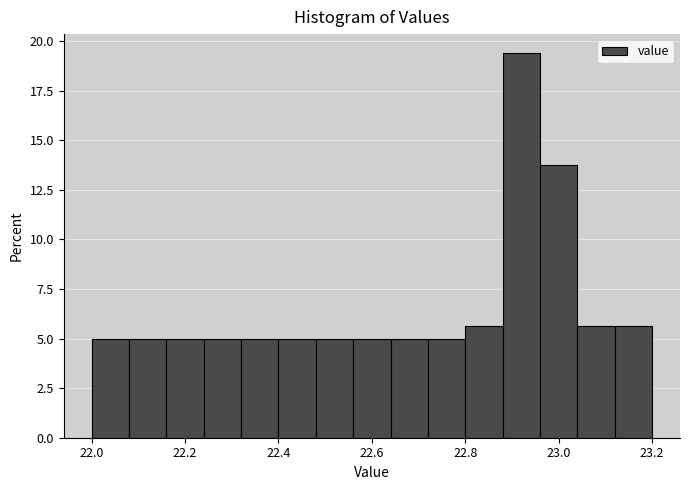

Which range on the x-axis has the tallest bar?

22.88 to 22.96